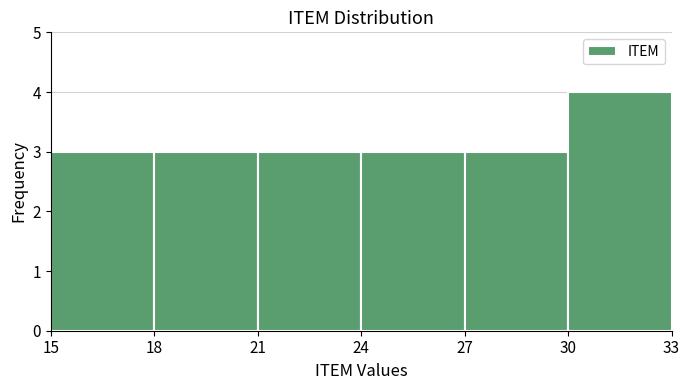

Reading left to right, transcribe this chart: for each bar, give the range it covers on the x-axis and its height. The values are not printed on the chart, so give them approximately, as read against the axis.

15 to 18: 3
18 to 21: 3
21 to 24: 3
24 to 27: 3
27 to 30: 3
30 to 33: 4